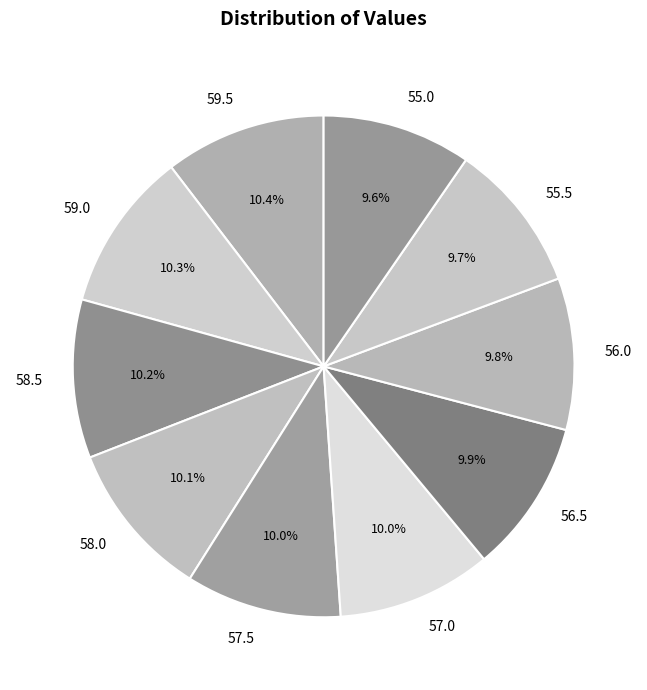

Is 55.0 the majority of the pie?

No